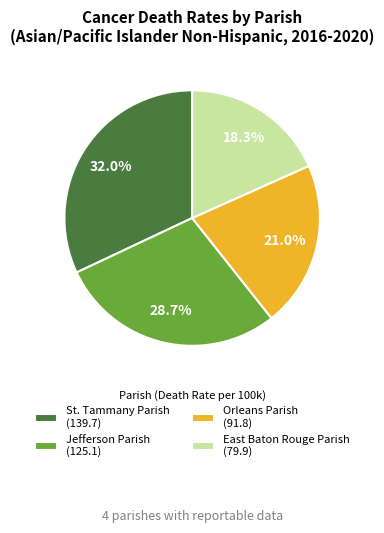

To the nearest percent, what portion does St. Tammany Parish represent?

32%